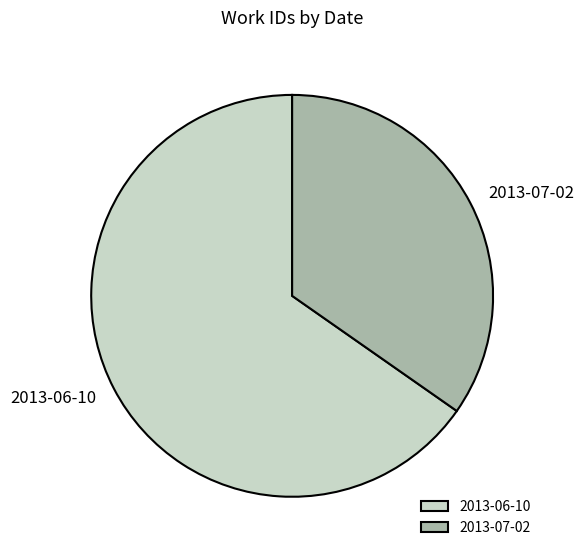

Is the sum of 2013-07-02 and 2013-06-10 greater than half?

Yes